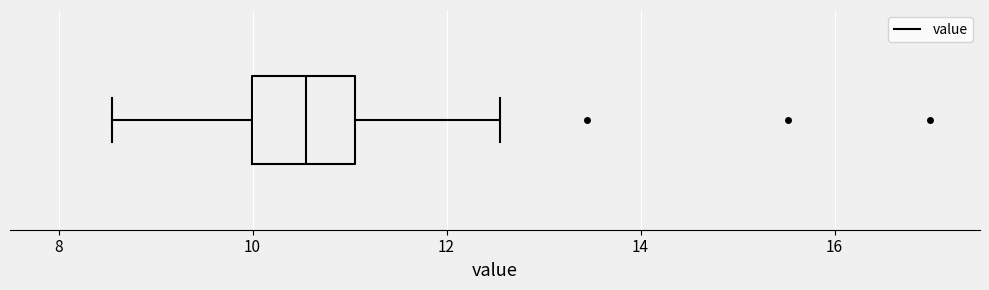

Transcribe this box plot: give where the median line is, the range the box spans, and where the two whiskers end, as read against the x-axis. The values are not printed on the chart, so give them approximately, as read against the axis.

median 10.6, box 10.0 to 11.0, whiskers 8.6 to 12.6